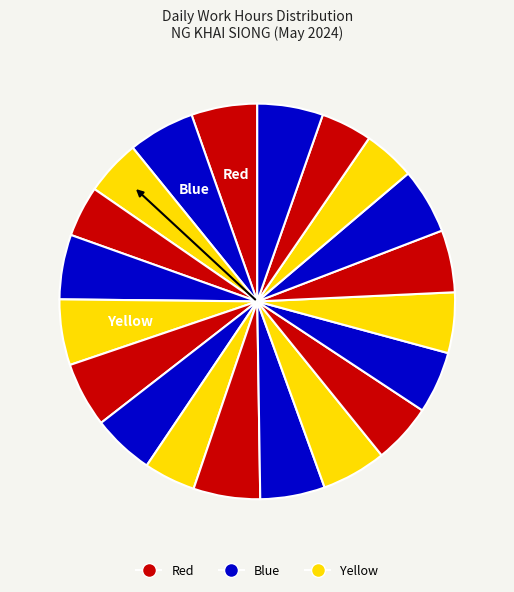

How many segments does this pie chart have?

20